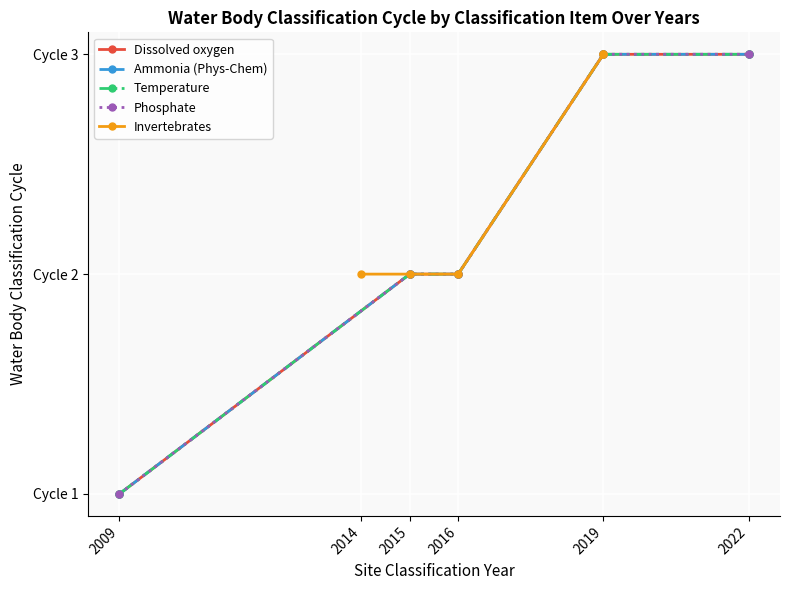

What is the sum of all Invertebrates values?

12